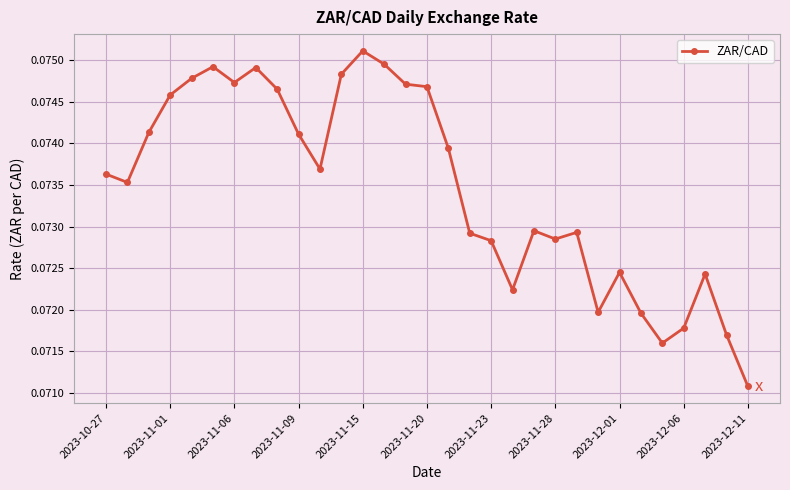

How many data points does each series have?

31